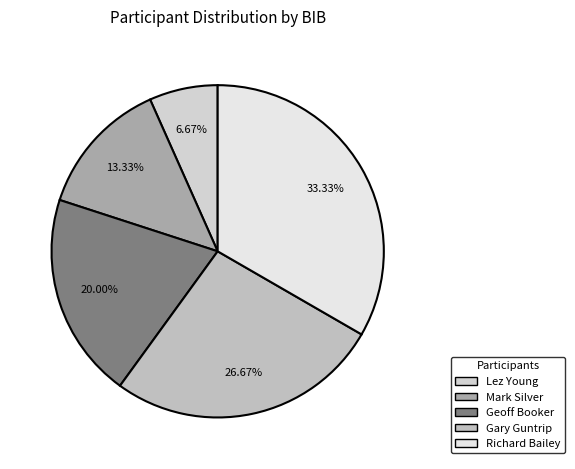

To the nearest percent, what portion does Mark Silver represent?

13%